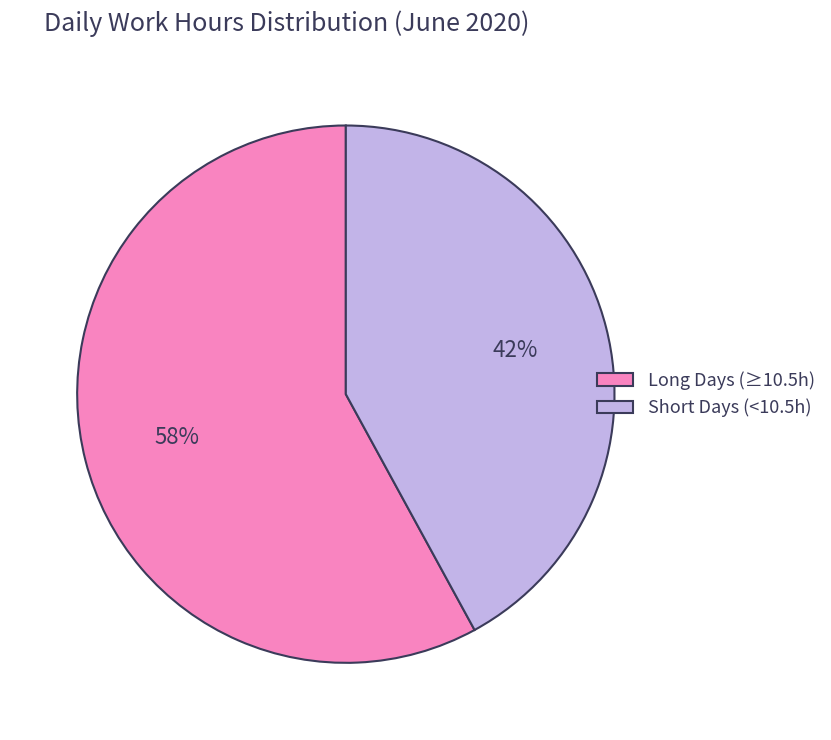

How many slices are in this pie chart?

2